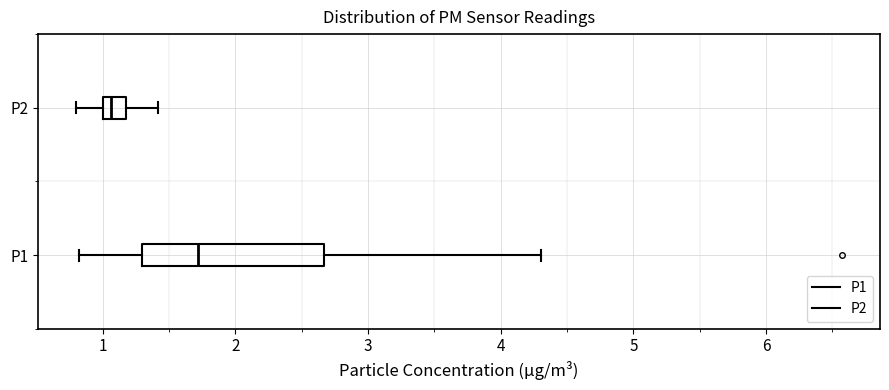

Reading bottom to top, read every box against the x-axis: the position of its median line, the range the box covers, and the ends of its whiskers. The values are not printed on the chart, so give them approximately, as read against the axis.

P1: median 1.7, box 1.3 to 2.7, whiskers 0.8 to 4.3
P2: median 1.1, box 1.0 to 1.2, whiskers 0.8 to 1.4